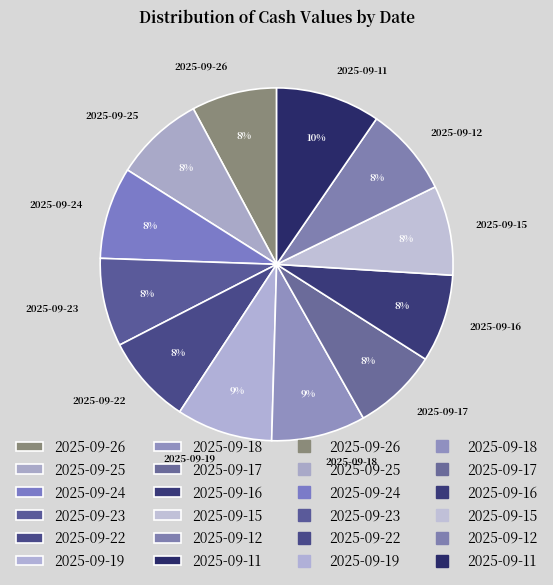

What percentage is the 2025-09-22 slice, to the nearest percent?

8%